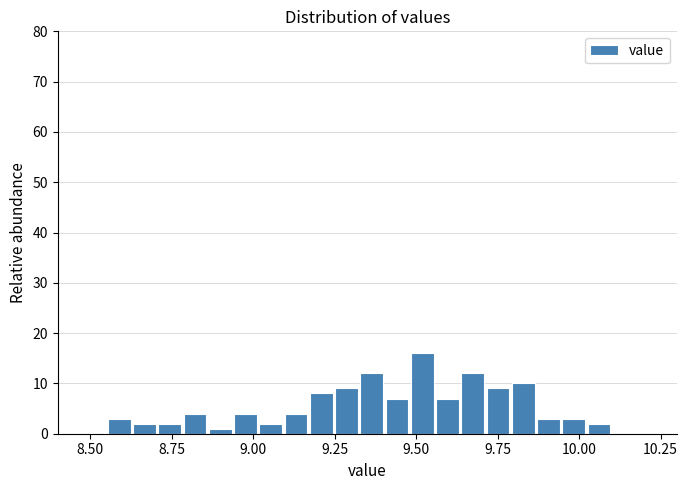

Read against the x-axis, roughly where is the centre of the tallest bar?

9.50